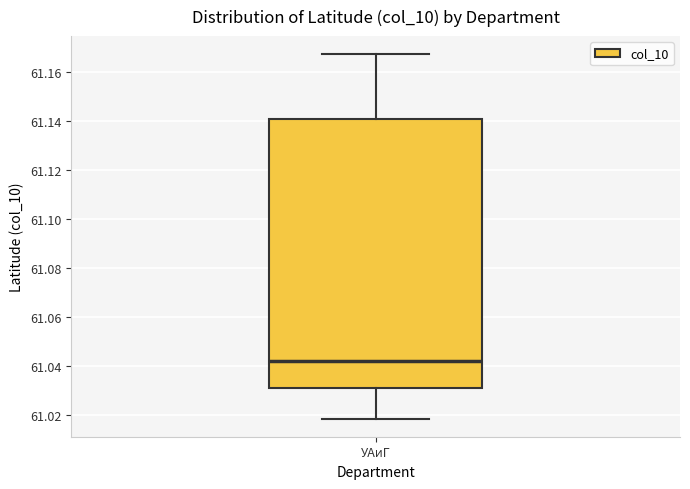

Transcribe this box plot: give where the median line is, the range the box spans, and where the two whiskers end, as read against the y-axis. The values are not printed on the chart, so give them approximately, as read against the axis.

median 61.042, box 61.032 to 61.140, whiskers 61.018 to 61.168